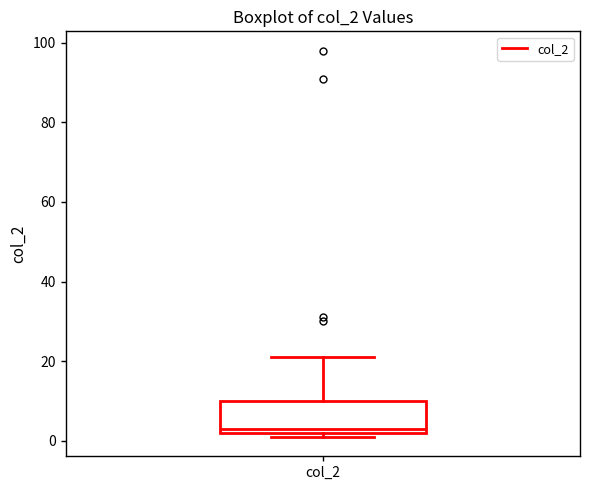

Read this box plot against the y-axis: the position of the median line, the range covered by the box, and the ends of both whiskers. The values are not printed on the chart, so give them approximately, as read against the axis.

median 4, box 2 to 10, whiskers 2 (just below the box's lower edge) to 22